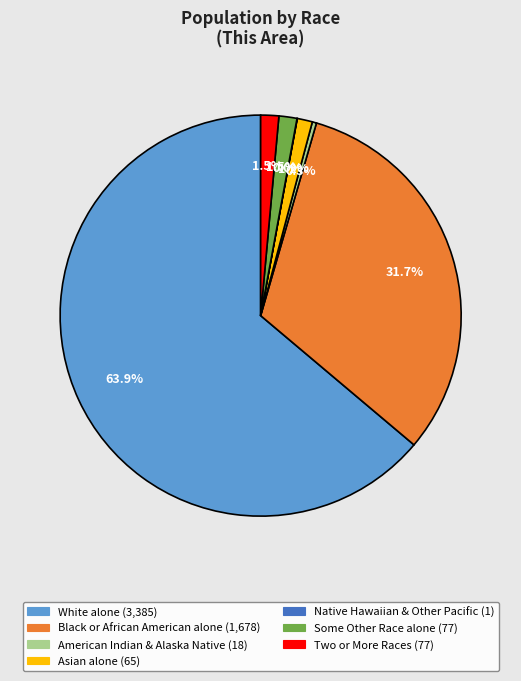

Is there any slice that represents more than half of the pie?

Yes